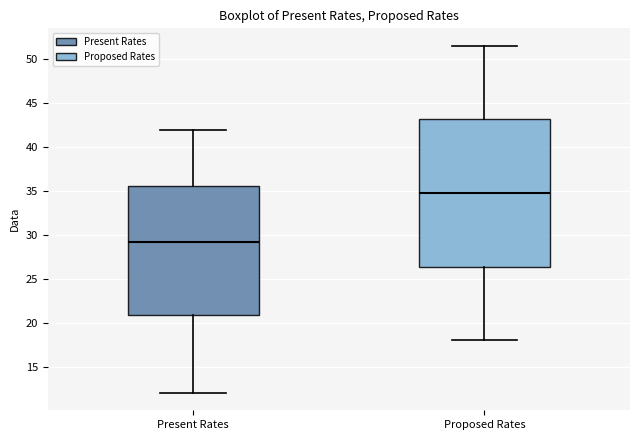

Which box's median line is the lowest?

Present Rates